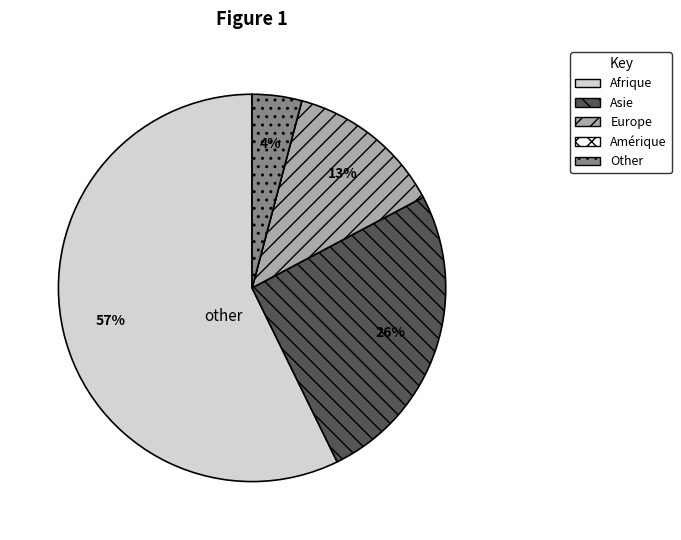

True or false: Afrique accounts for 57% of the total.

True